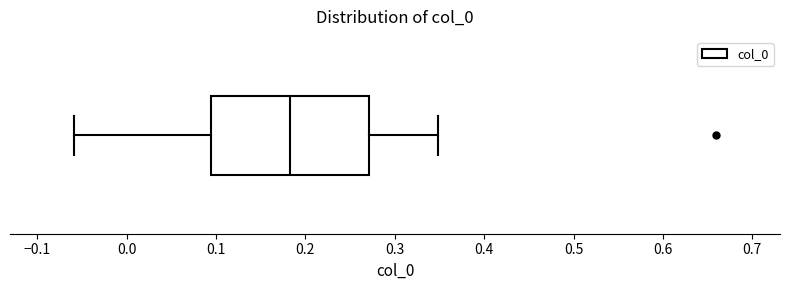

Transcribe this box plot: give where the median line is, the range the box spans, and where the two whiskers end, as read against the x-axis. The values are not printed on the chart, so give them approximately, as read against the axis.

median 0.18, box 0.09 to 0.27, whiskers -0.06 to 0.35